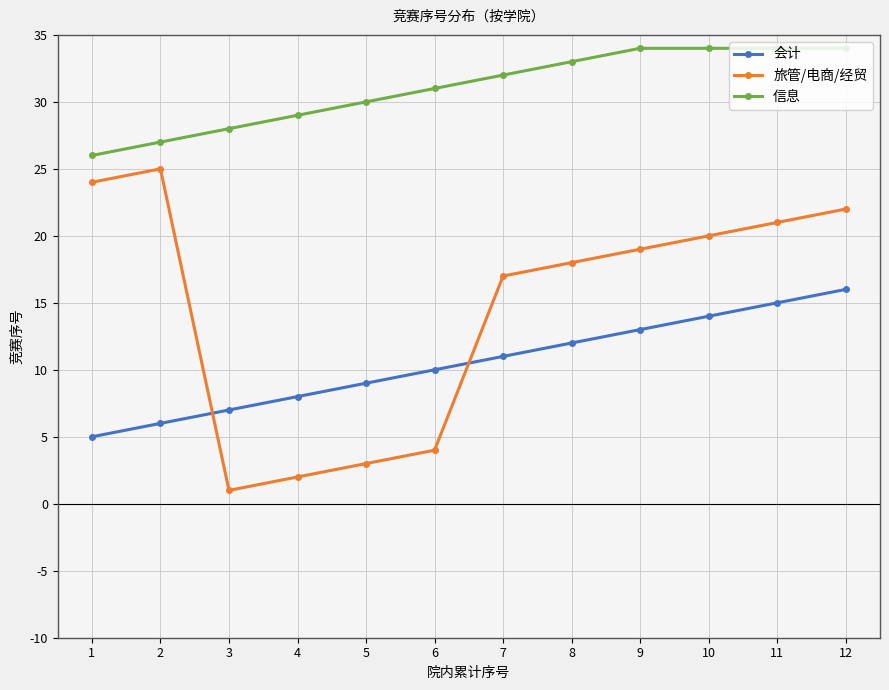

What is the total value across all series at 1?

55